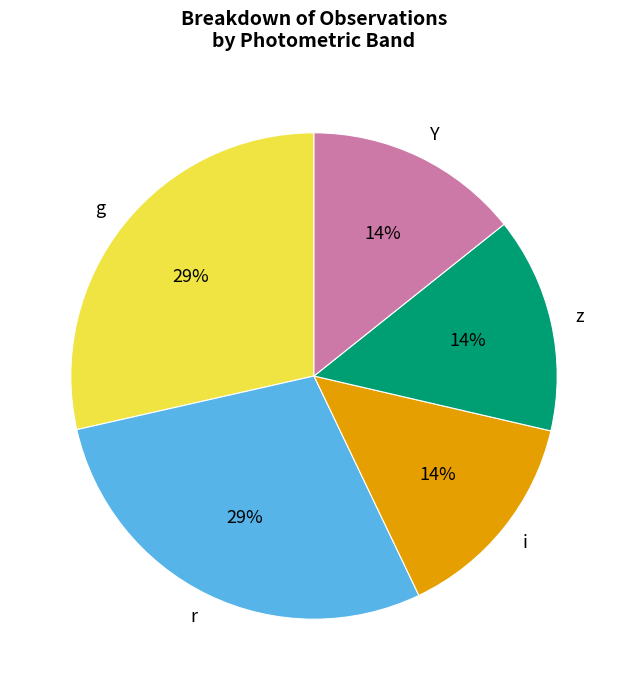

Is z the majority of the pie?

No